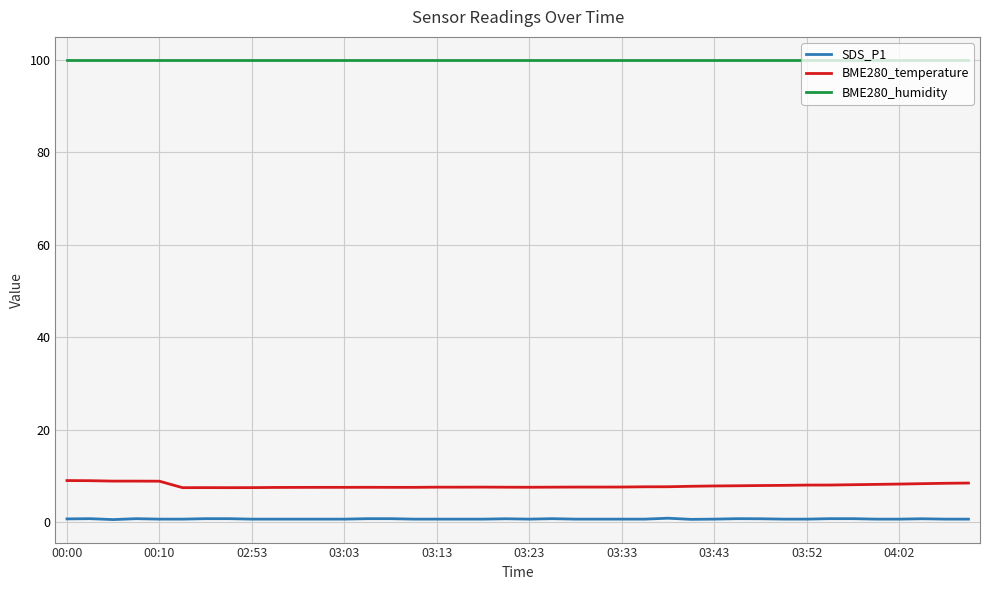

At how many categories does at least one series exceed 44?

40